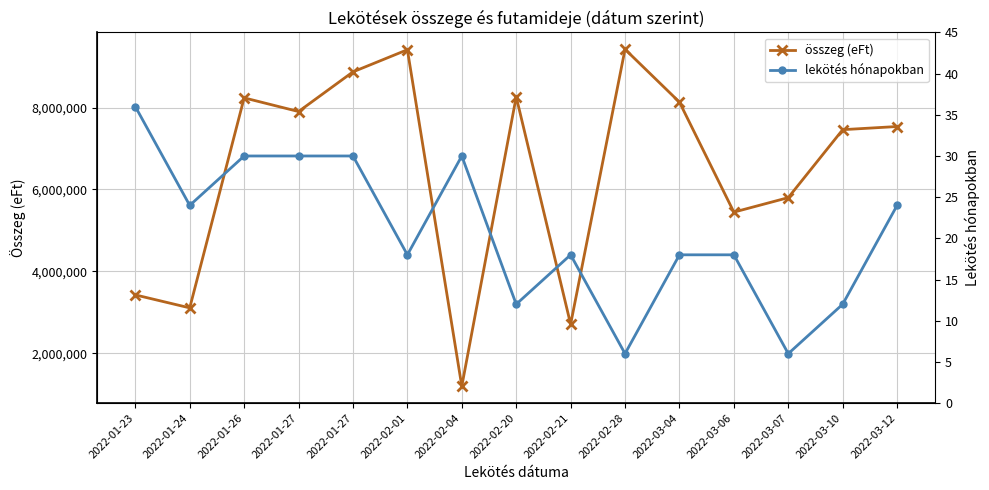

At which category does the chart reach its peak across all series?

2022-02-28